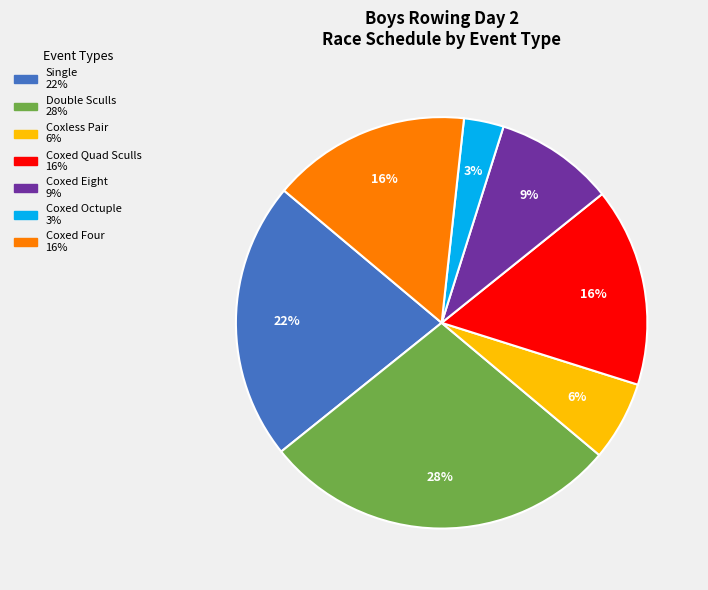

Is there a majority slice in this chart?

No